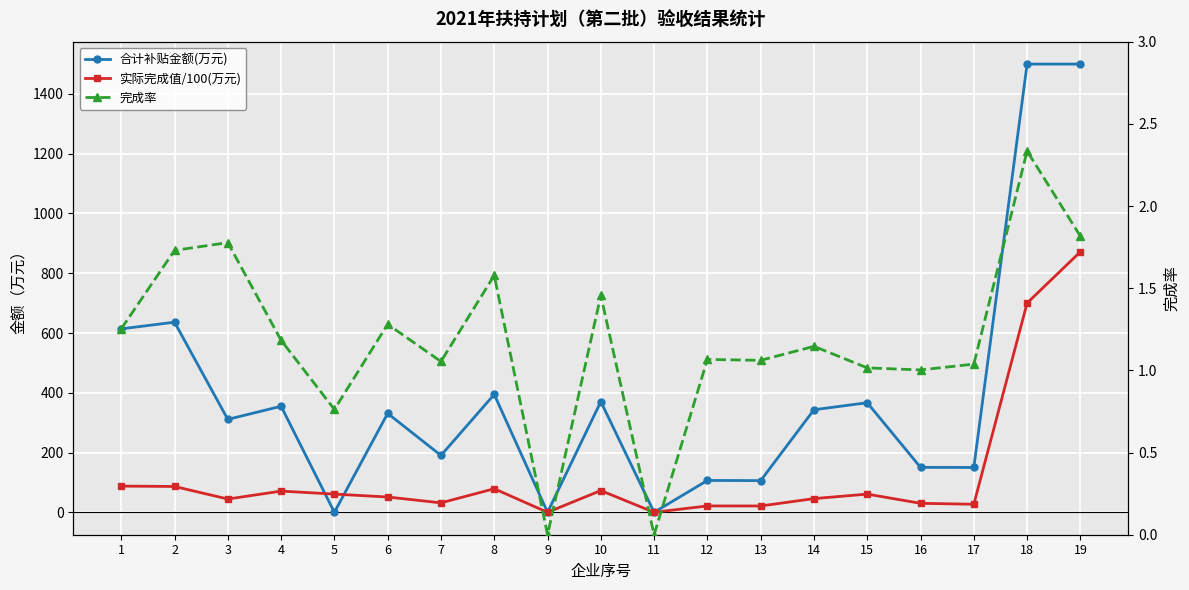

List the labels in order of 实际完成值/100(万元) value, smallest first.

9, 11, 13, 12, 17, 16, 7, 3, 14, 6, 15, 5, 4, 10, 8, 2, 1, 18, 19